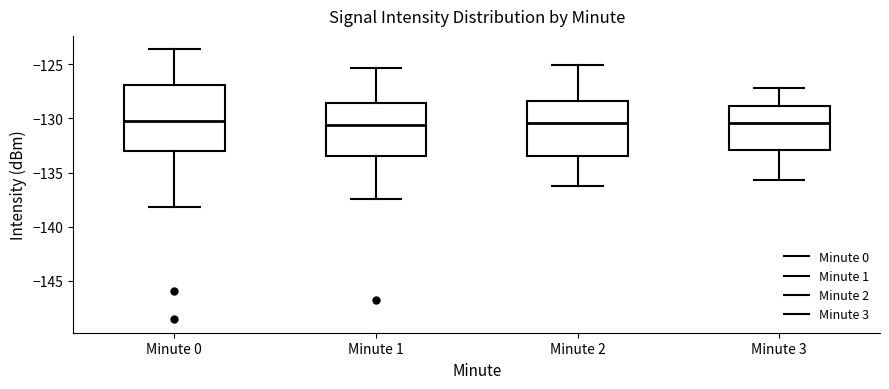

Reading left to right, read every box against the y-axis: the position of its median line, the range the box covers, and the ends of its whiskers. The values are not printed on the chart, so give them approximately, as read against the axis.

Minute 0: median -130.0, box -133.0 to -127.0, whiskers -138.0 to -123.5
Minute 1: median -130.5, box -133.5 to -128.5, whiskers -137.5 to -125.5
Minute 2: median -130.5, box -133.5 to -128.5, whiskers -136.0 to -125.0
Minute 3: median -130.5, box -133.0 to -129.0, whiskers -135.5 to -127.0